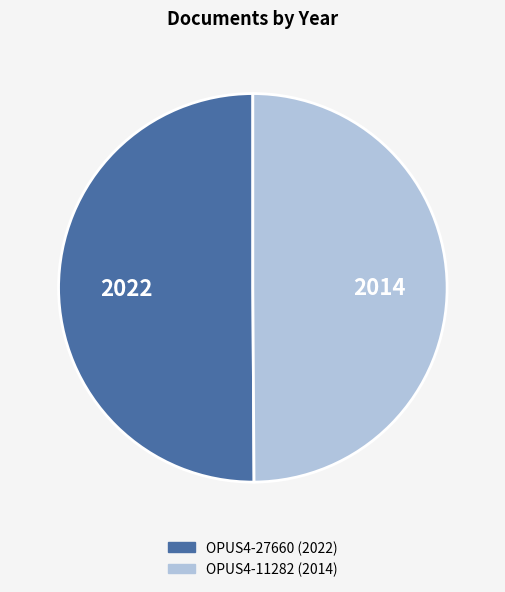

Is the sum of OPUS4-11282 and OPUS4-27660 greater than half?

Yes